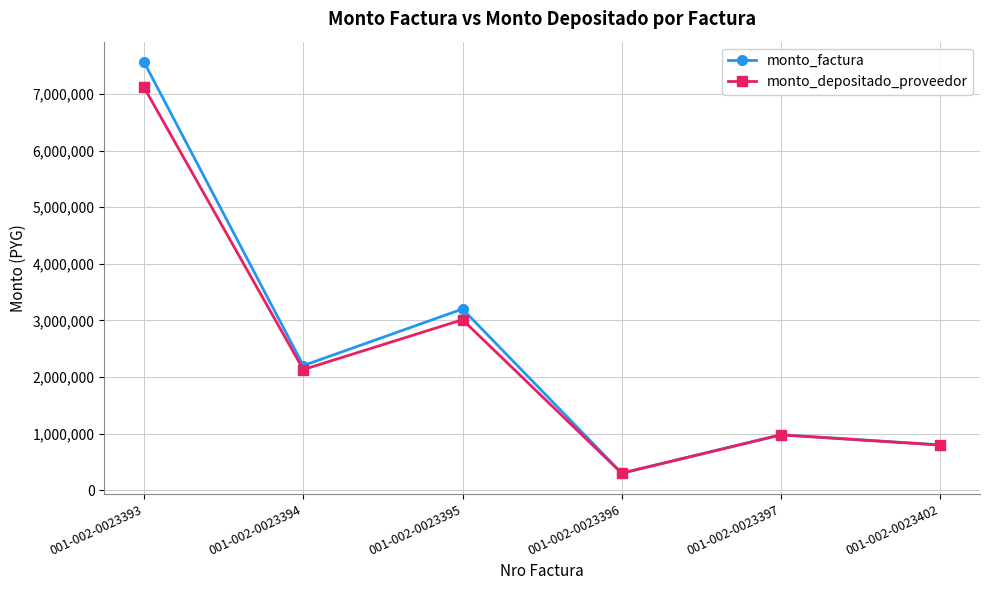

Reading left to right, list all the values displayed in this chart.

monto_factura: 001-002-0023393=7560000	001-002-0023394=2200000	001-002-0023395=3200000	001-002-0023396=300000	001-002-0023397=980000	001-002-0023402=800000
monto_depositado_proveedor: 001-002-0023393=7114304	001-002-0023394=2130000	001-002-0023395=3011345	001-002-0023396=298637	001-002-0023397=975546	001-002-0023402=796363